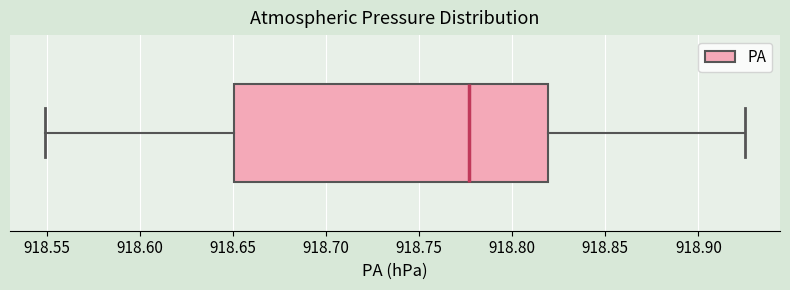

Where does the left whisker of the box end on the x-axis? The values are not printed on the chart, so give them approximately, as read against the axis.

918.550